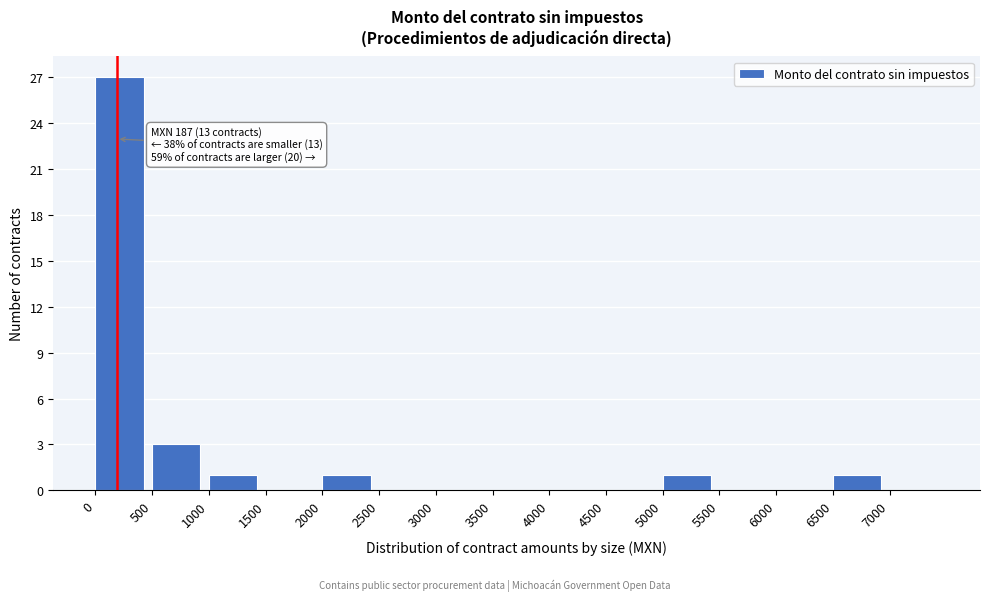

Over which range of the x-axis is the bar tallest?

0 to 500